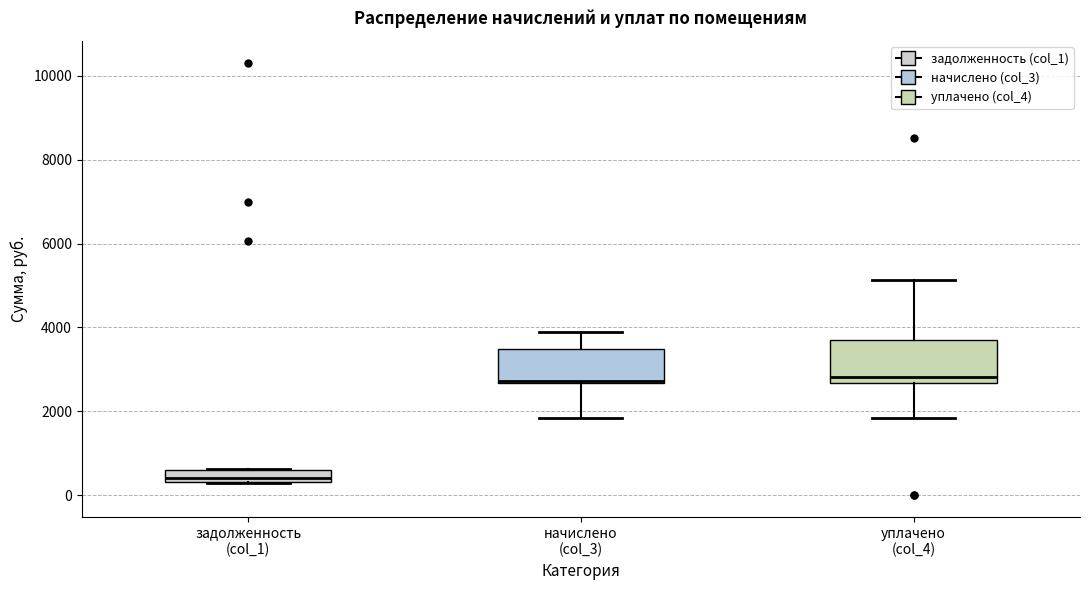

Where does the upper whisker of the box for начислено (col_3) end on the y-axis? The values are not printed on the chart, so give them approximately, as read against the axis.

3800